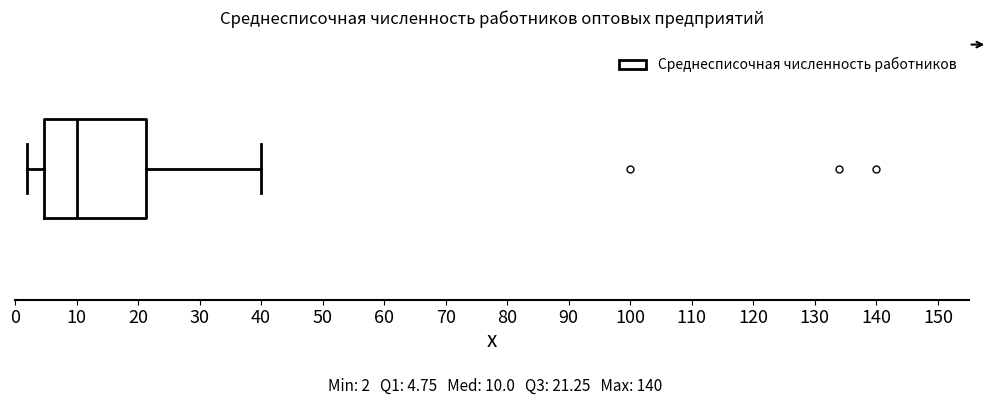

Read this box plot against the x-axis: the position of the median line, the range covered by the box, and the ends of both whiskers. The values are not printed on the chart, so give them approximately, as read against the axis.

median 10, box 5 to 21, whiskers 2 to 40